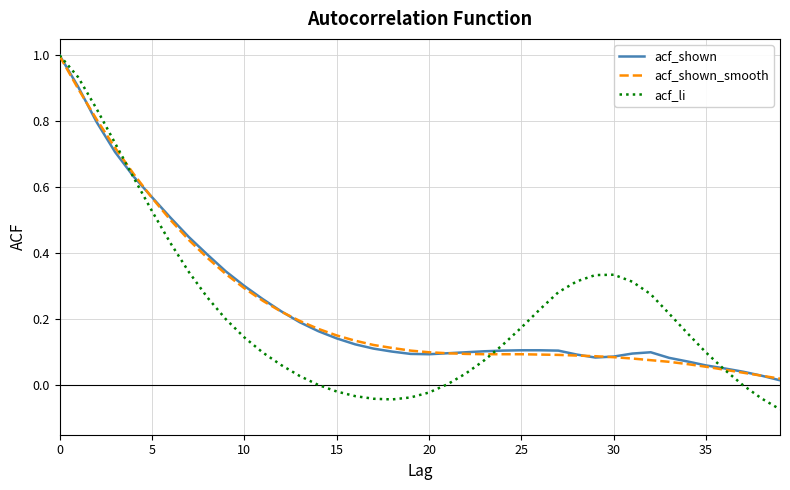

In acf_li, how many points are lower than both neighbors (excluding endpoints)?

1